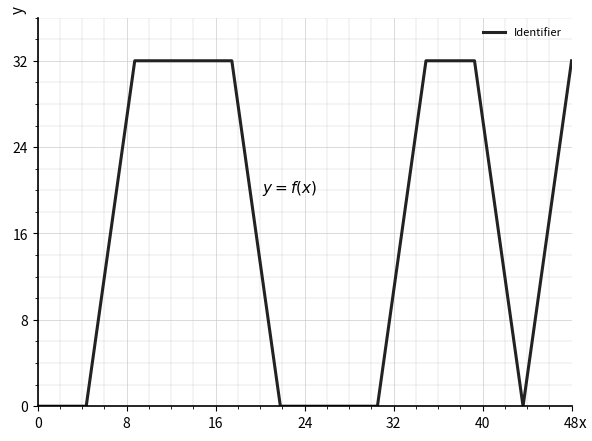

What is the difference between the maximum and minimum values?

32.0